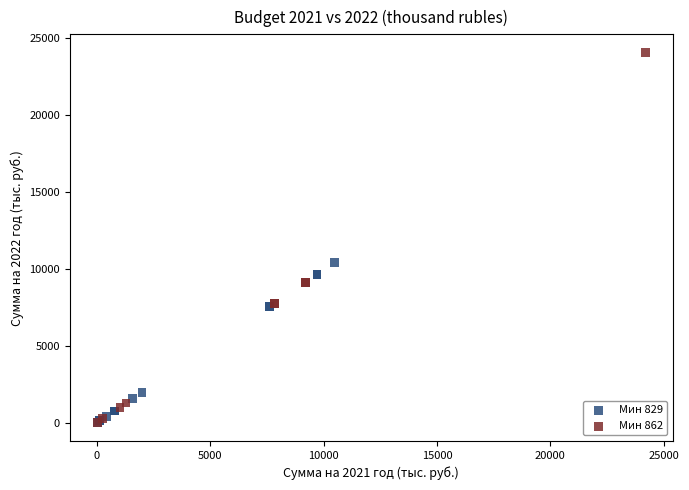

Which series contains the highest Y value?

Мин 862